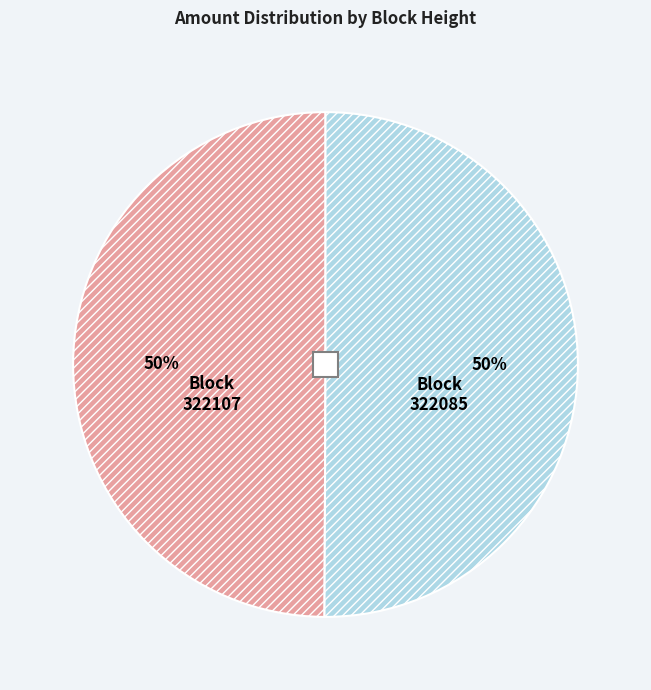

Combined, what portion of the pie is 322107 and 322085?

100.0%